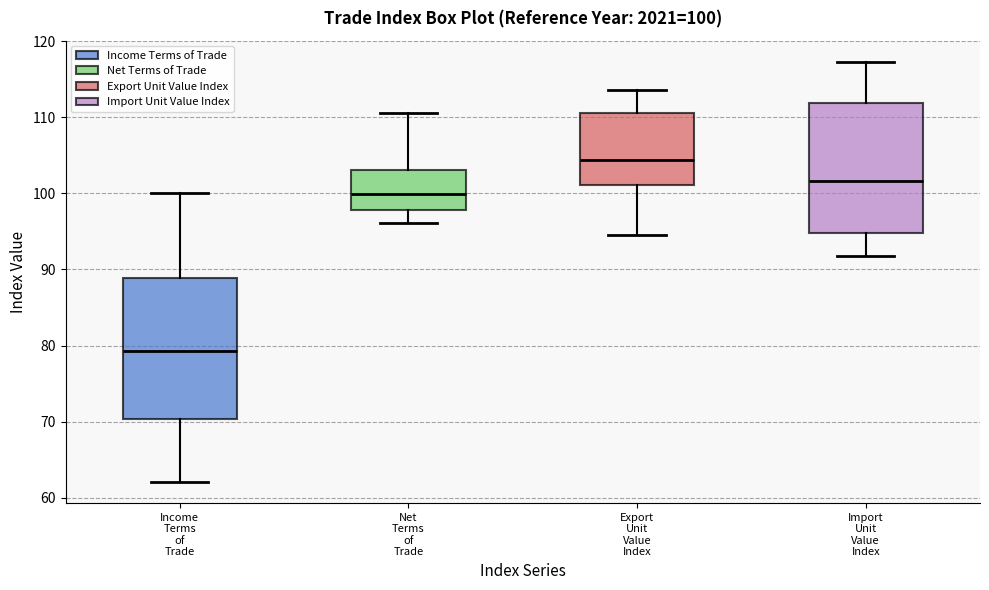

Which box has the lowest median line?

Income Terms of Trade